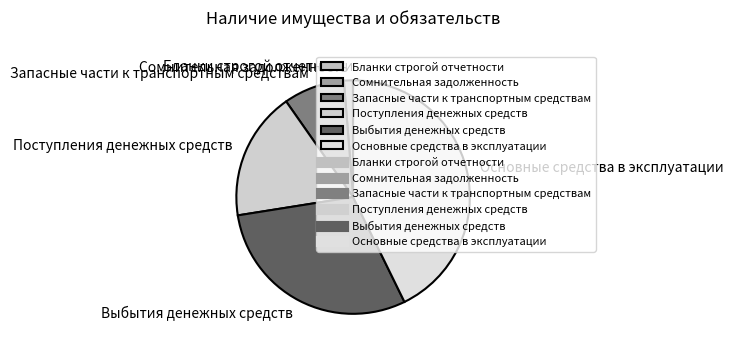

Which has a higher value, Выбытия денежных средств or Сомнительная задолженность?

Выбытия денежных средств